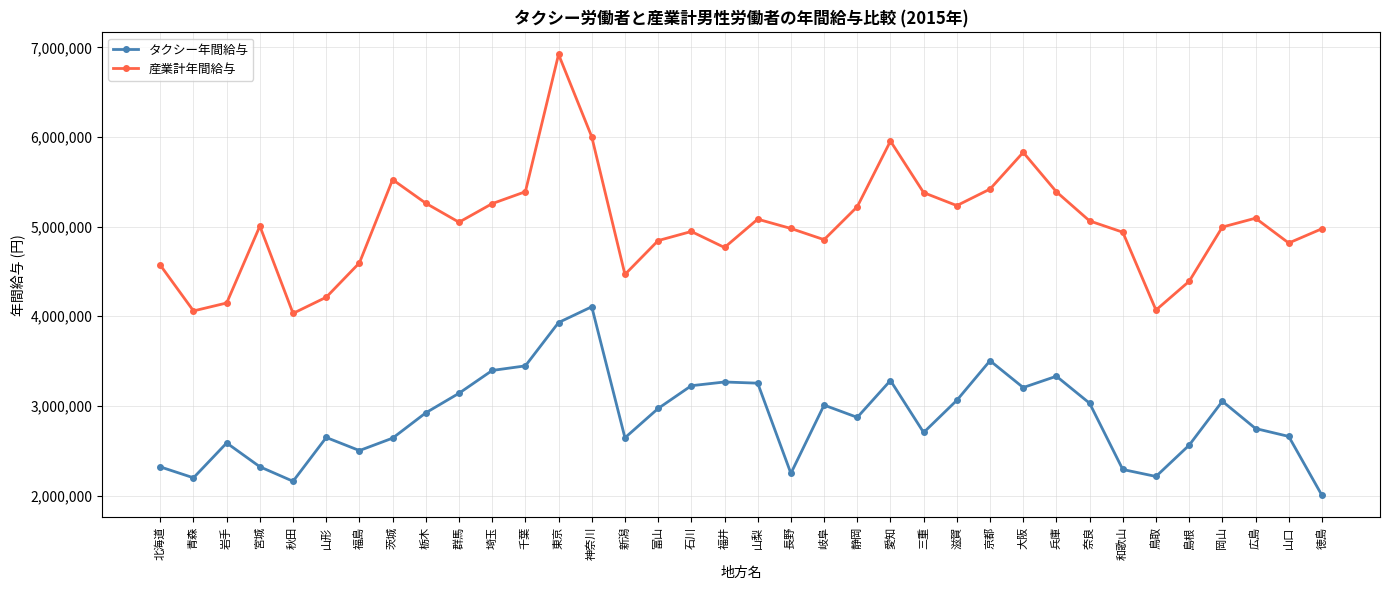

True or false: タクシー年間給与 and 産業計年間給与 intersect in this chart.

False